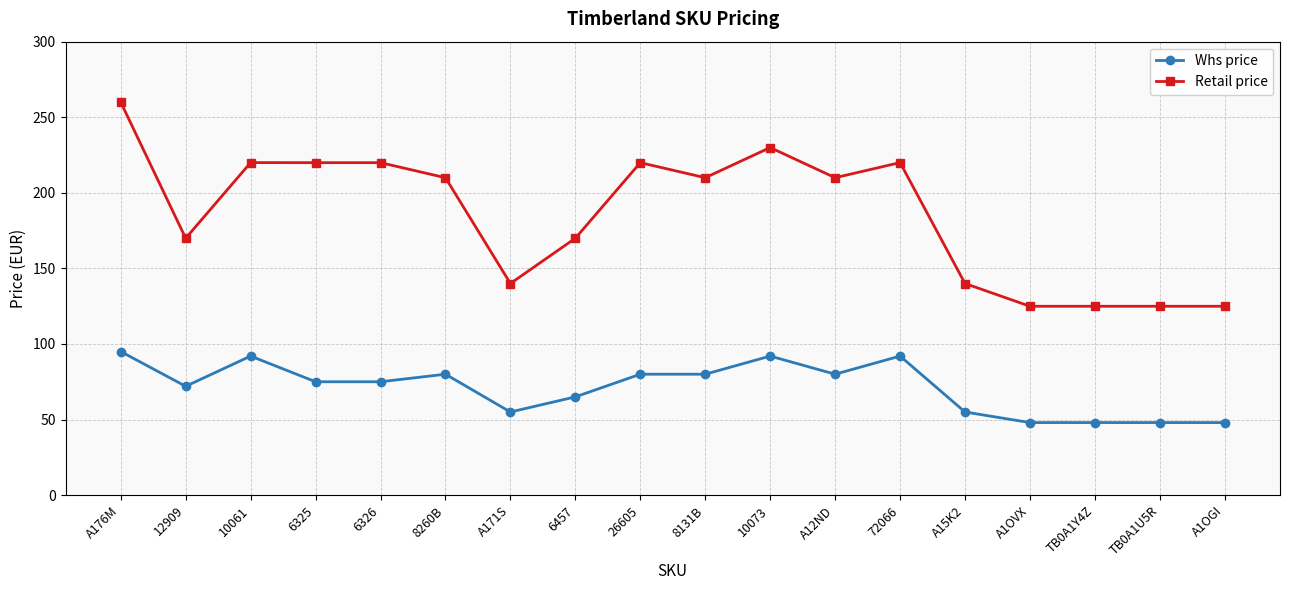

What is the label of the 9th point from the right?

8131B